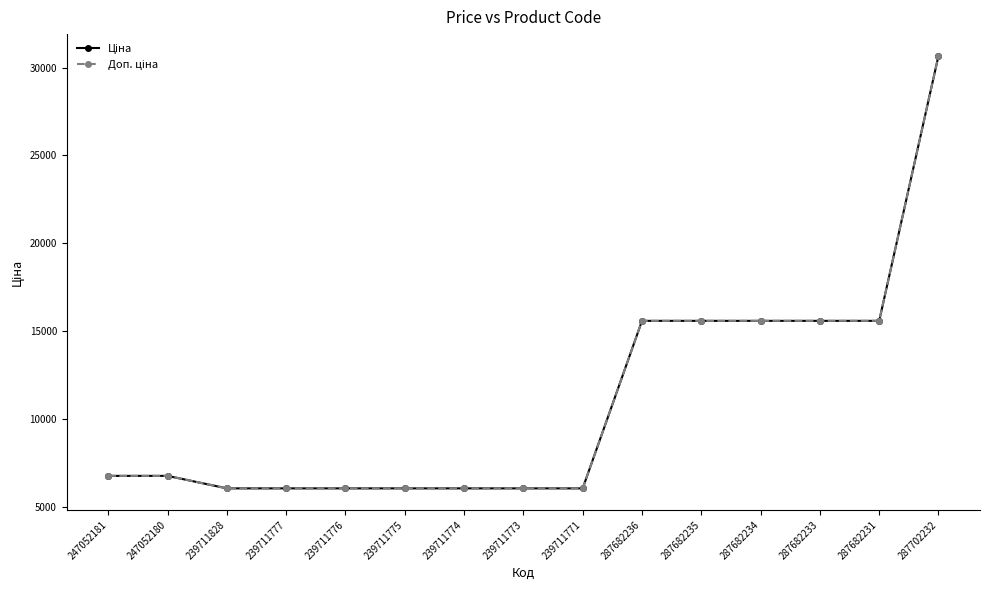

Is this an area chart (filled region under the line)?

No